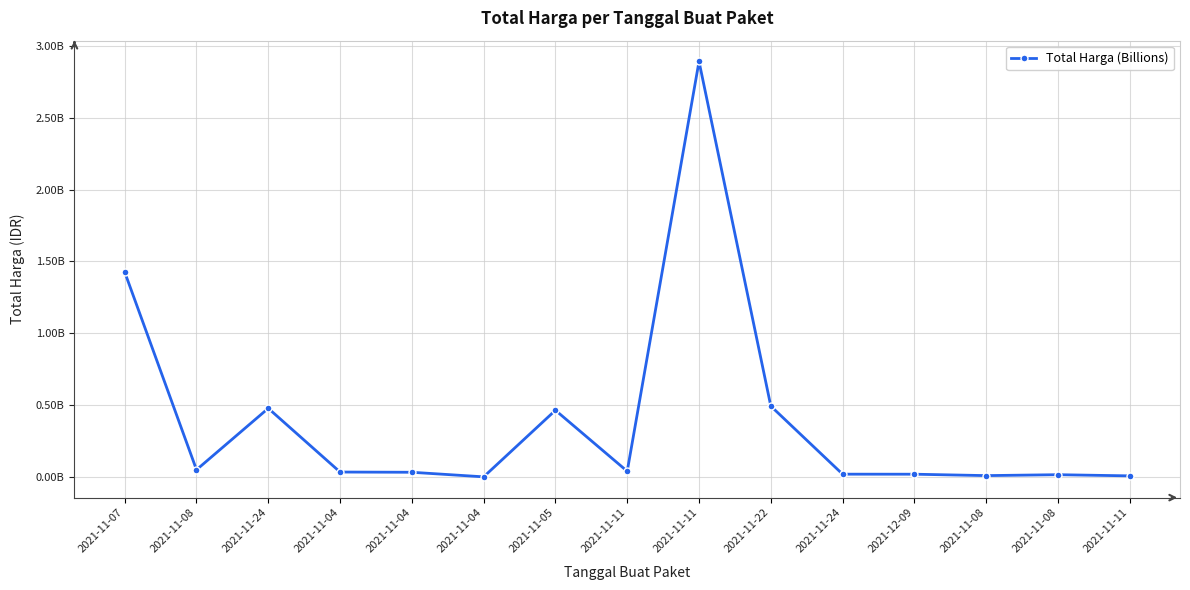

Does the chart have visible grid lines?

Yes